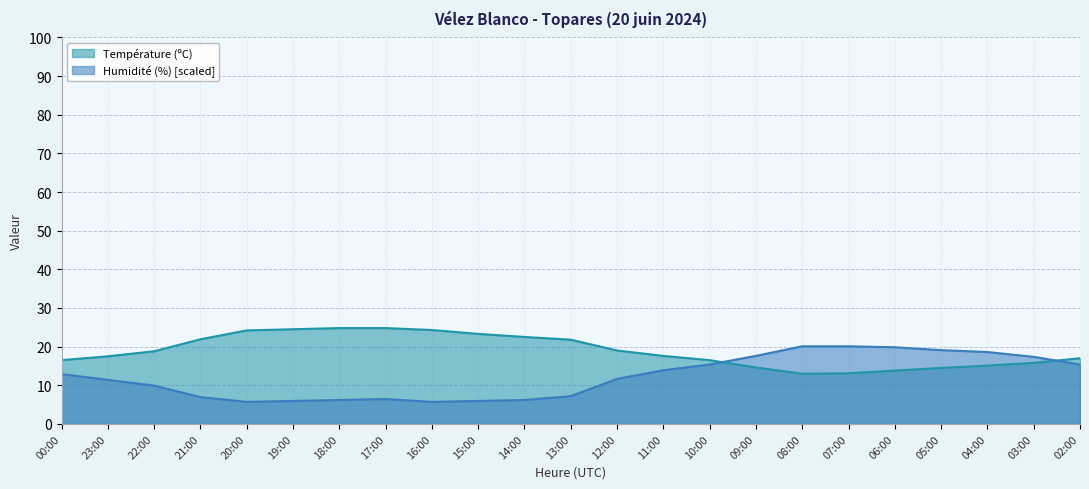

What is the maximum value for Température (ºC)?

24.8